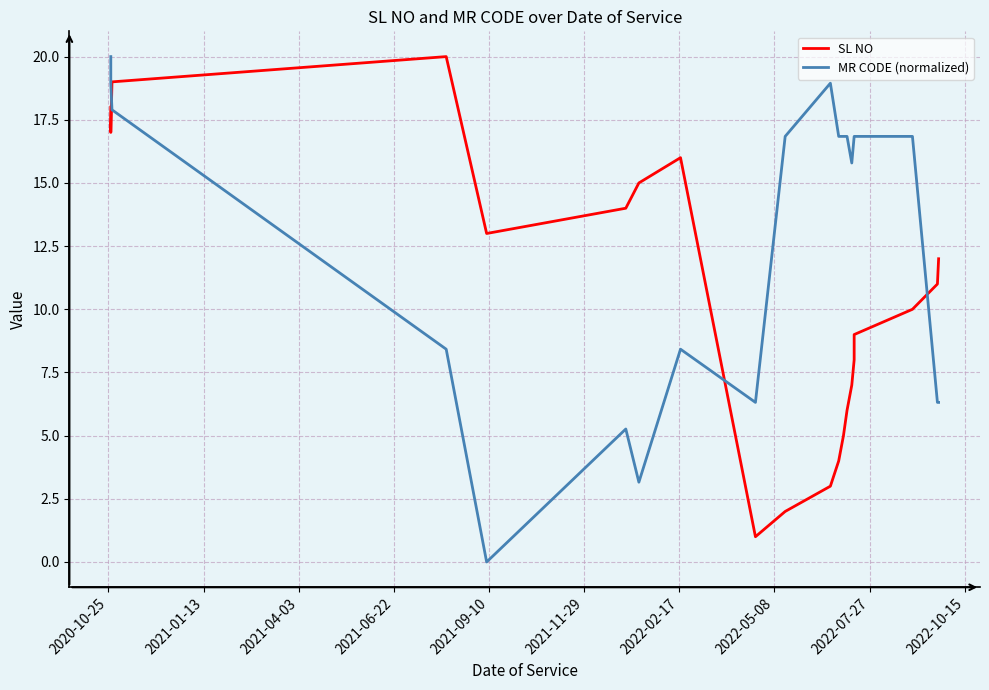

Rank the series by their average value, from highest to lowest.

MR CODE (normalized), SL NO